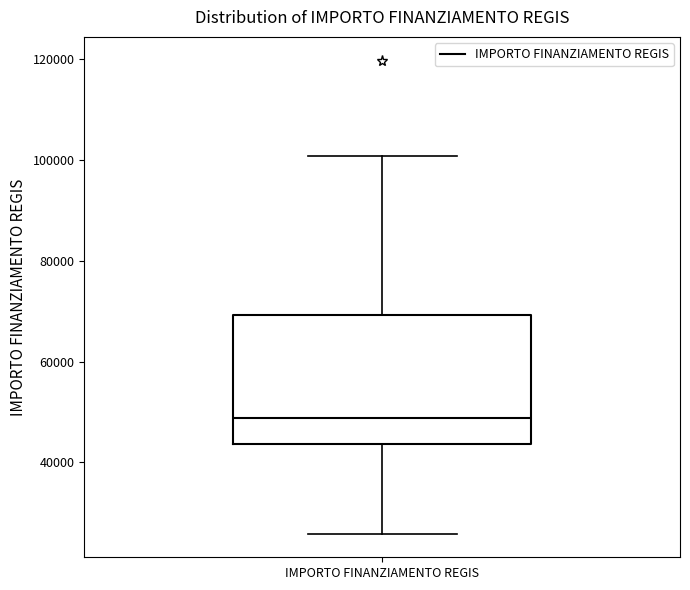

Read this box plot against the y-axis: the position of the median line, the range covered by the box, and the ends of both whiskers. The values are not printed on the chart, so give them approximately, as read against the axis.

median 48000, box 44000 to 70000, whiskers 26000 to 100000